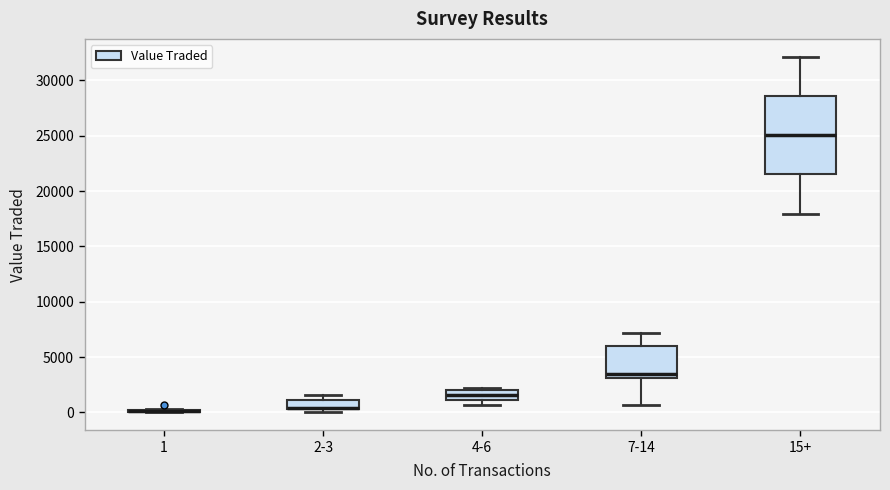

Where does the lower whisker of the box for 7-14 end on the y-axis? The values are not printed on the chart, so give them approximately, as read against the axis.

500